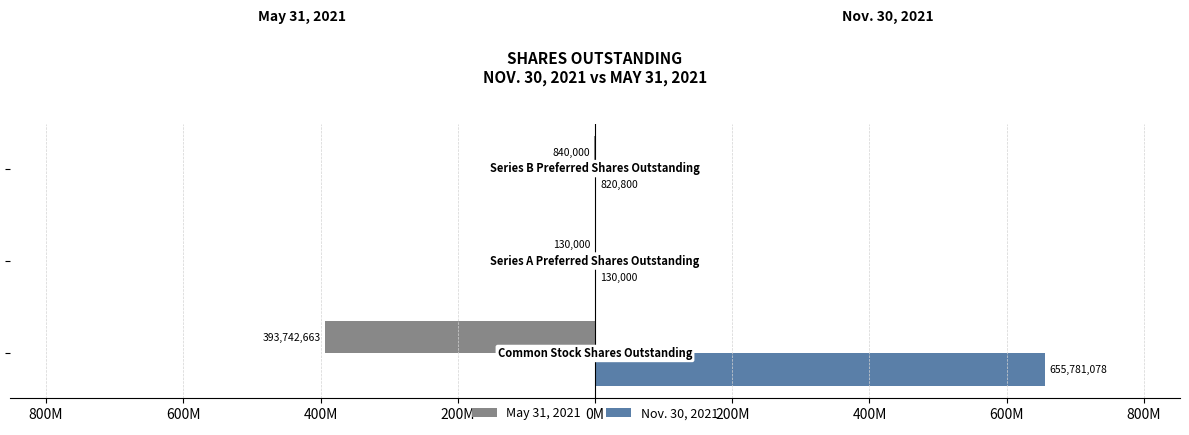

What are all the series names shown in the legend?

May 31, 2021, Nov. 30, 2021